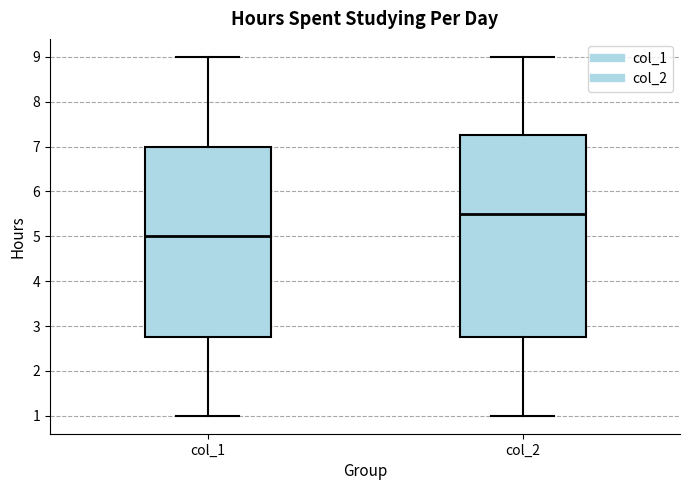

Reading left to right, read every box against the y-axis: the position of its median line, the range the box covers, and the ends of its whiskers. The values are not printed on the chart, so give them approximately, as read against the axis.

col_1: median 5.0, box 2.8 to 7.0, whiskers 1.0 to 9.0
col_2: median 5.5, box 2.8 to 7.3, whiskers 1.0 to 9.0